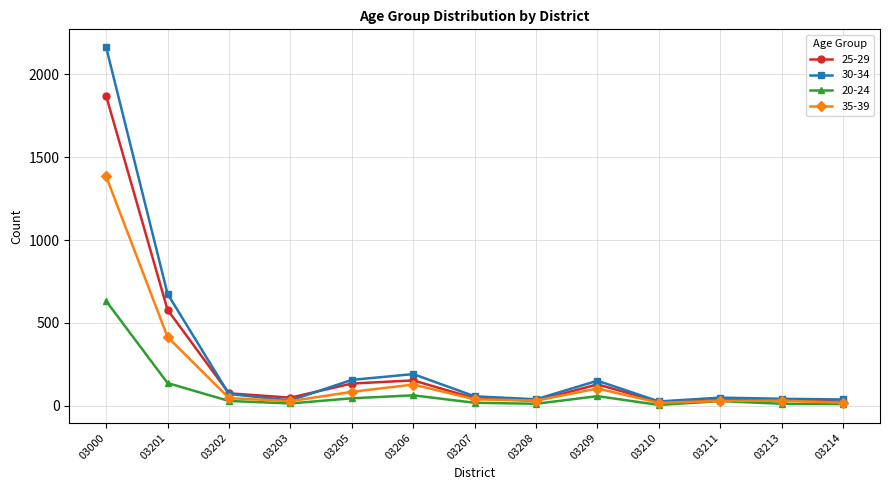

At how many categories does at least one series exceed 1972?

1